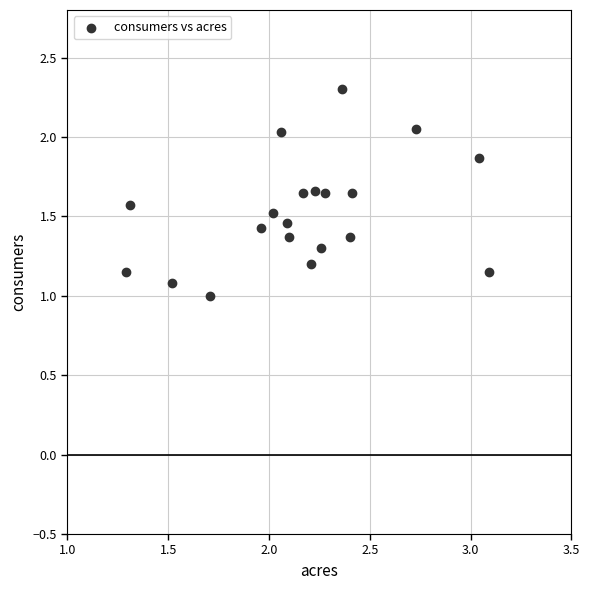

What is the range of X values (max minus min)?

1.8